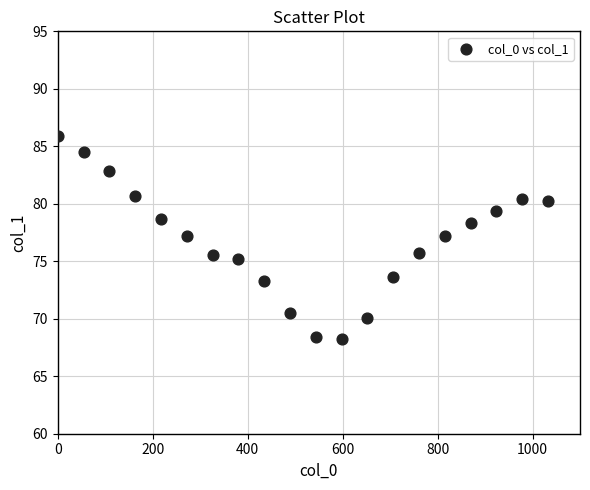

What is the range of Y values (max minus min)?

17.7